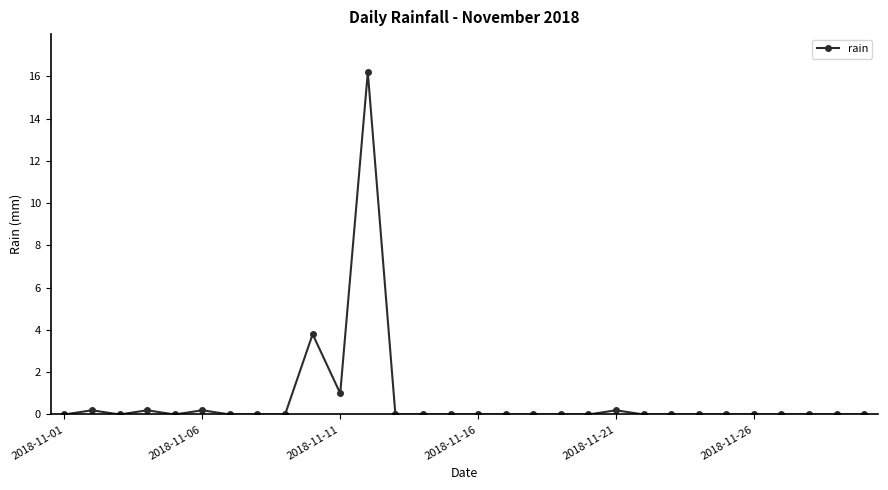

True or false: there are more than 2 points higher than both neighbors.

True